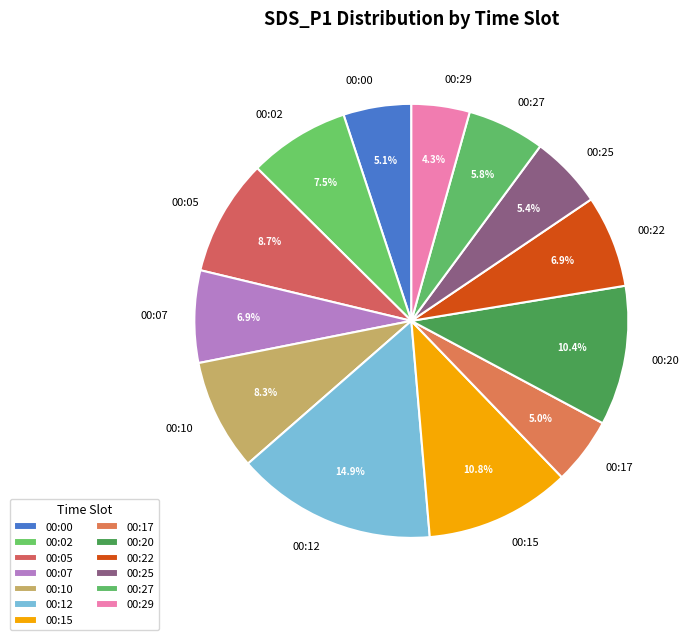

Is the sum of 00:27 and 00:07 greater than half?

No